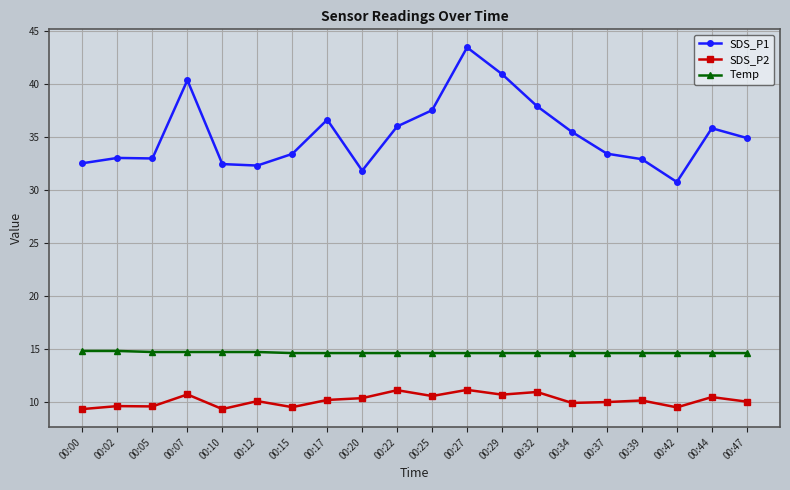

True or false: Temp has a value of 9.6 at 00:42.

False